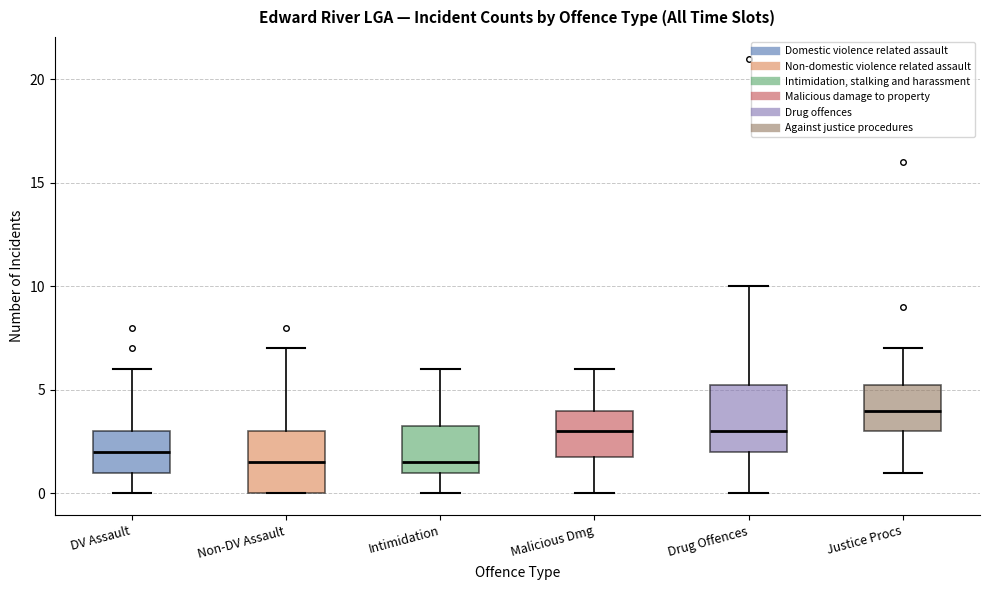

Reading left to right, read every box against the y-axis: the position of its median line, the range the box covers, and the ends of its whiskers. The values are not printed on the chart, so give them approximately, as read against the axis.

DV Assault: median 2.0, box 1.0 to 3.0, whiskers 0.0 to 6.0
Non-DV Assault: median 1.5, box 0.0 to 3.0, whiskers 0.0 to 7.0
Intimidation: median 1.5, box 1.0 to 3.5, whiskers 0.0 to 6.0
Malicious Dmg: median 3.0, box 2.0 to 4.0, whiskers 0.0 to 6.0
Drug Offences: median 3.0, box 2.0 to 5.5, whiskers 0.0 to 10.0
Justice Procs: median 4.0, box 3.0 to 5.5, whiskers 1.0 to 7.0